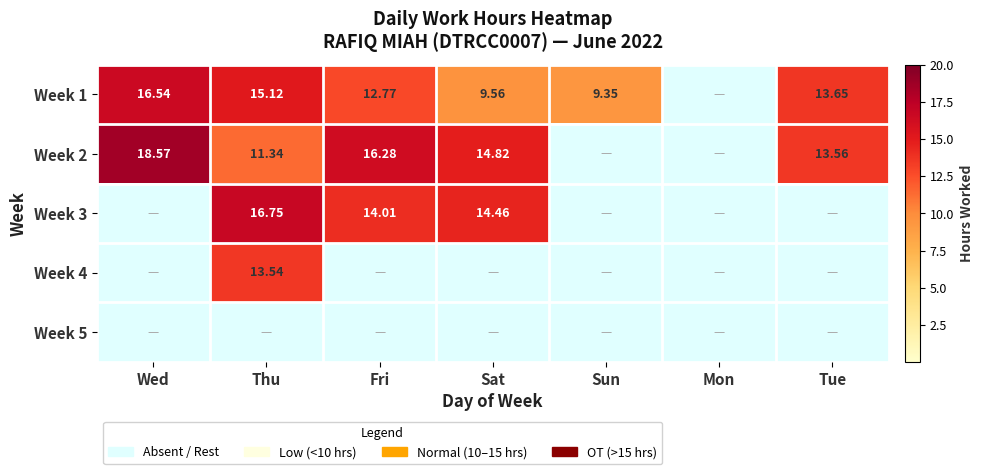

Which has a higher value, Sat or Mon?

Sat